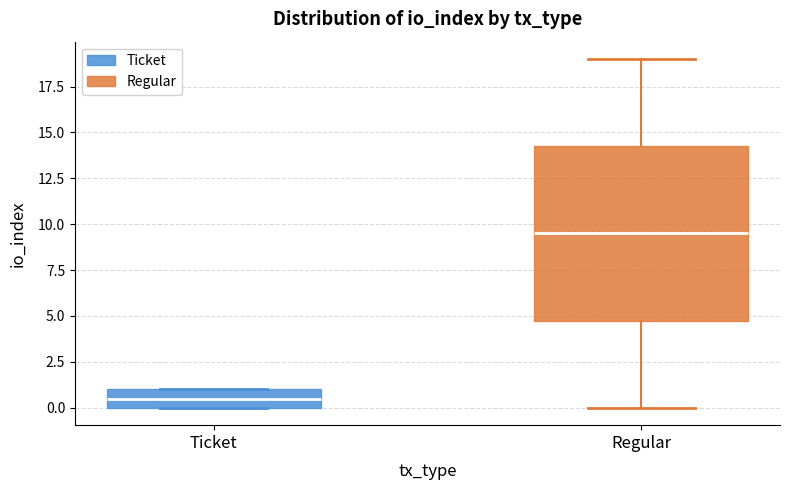

Reading left to right, read every box against the y-axis: the position of its median line, the range the box covers, and the ends of its whiskers. The values are not printed on the chart, so give them approximately, as read against the axis.

Ticket: median 0.5, box 0.0 to 1.0, whiskers 0.0 to 1.0
Regular: median 9.5, box 5.0 to 14.5, whiskers 0.0 to 19.0